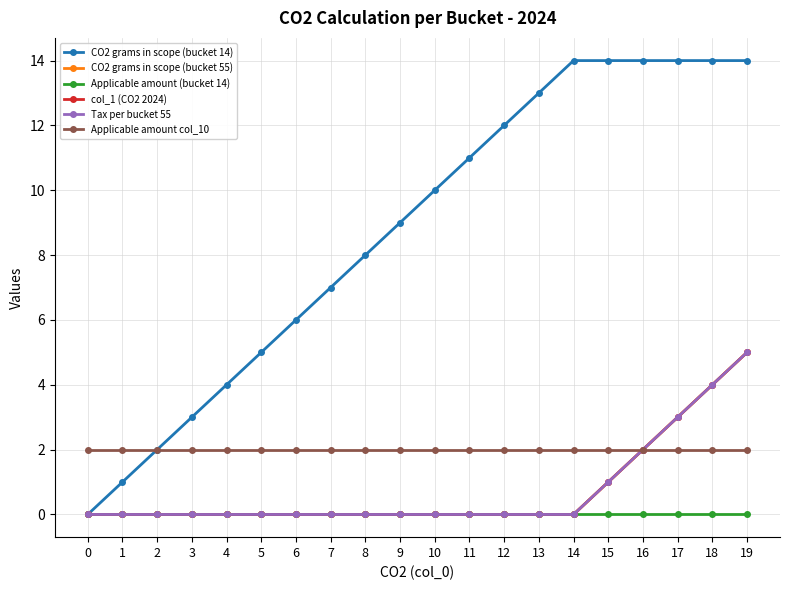

Between 7 and 13, which series saw the biggest shift?

CO2 grams in scope (bucket 14)